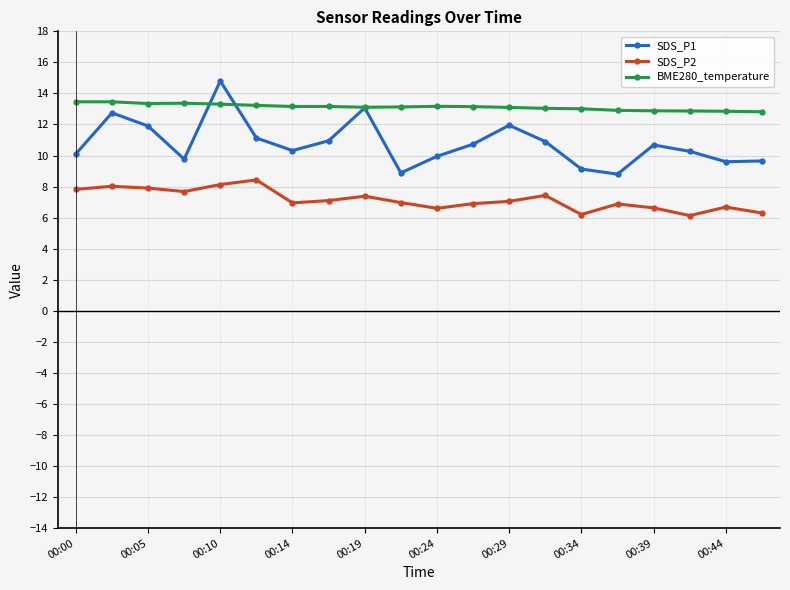

True or false: SDS_P2 and BME280_temperature intersect in this chart.

False